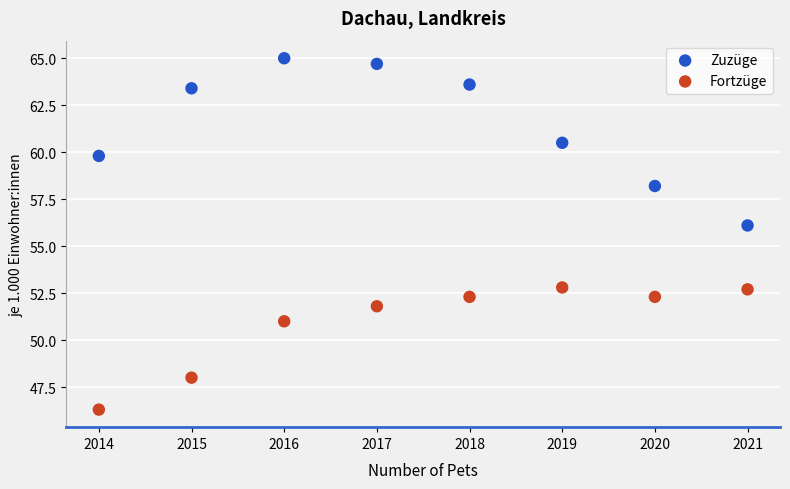

Which series has the widest spread of Y values?

Zuzüge